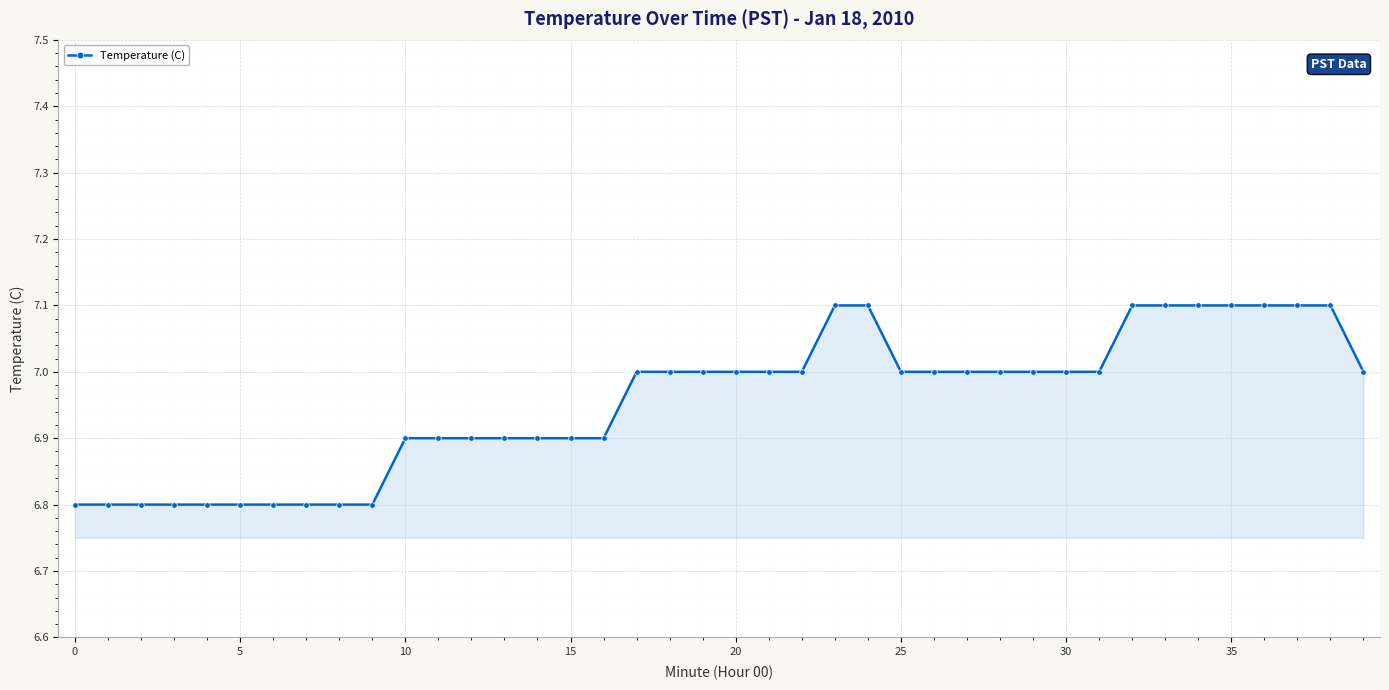

What is the smallest value displayed?

6.8